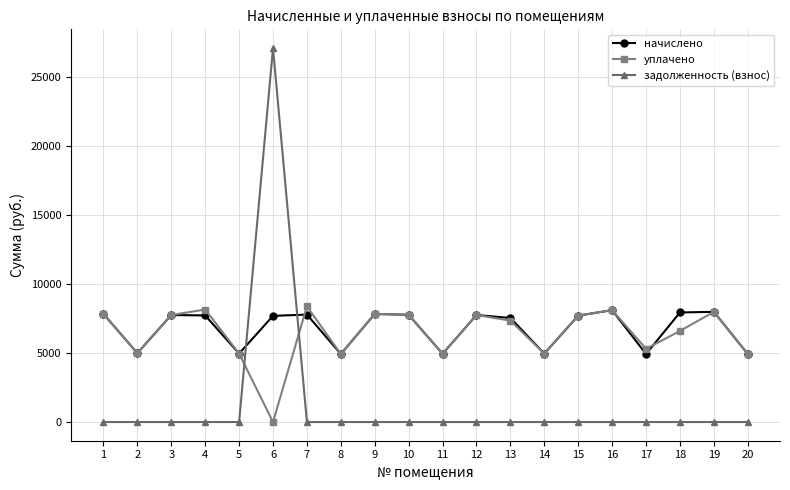

What is the total value across all series at 15?

15421.4